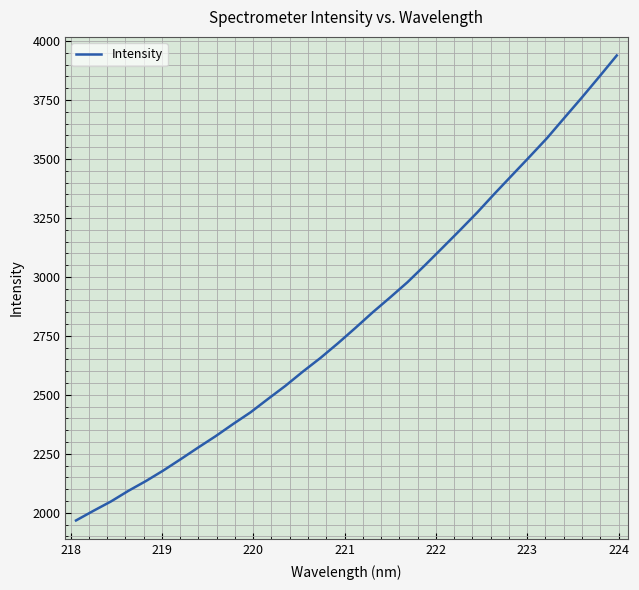

What is the smallest value displayed?

1967.5